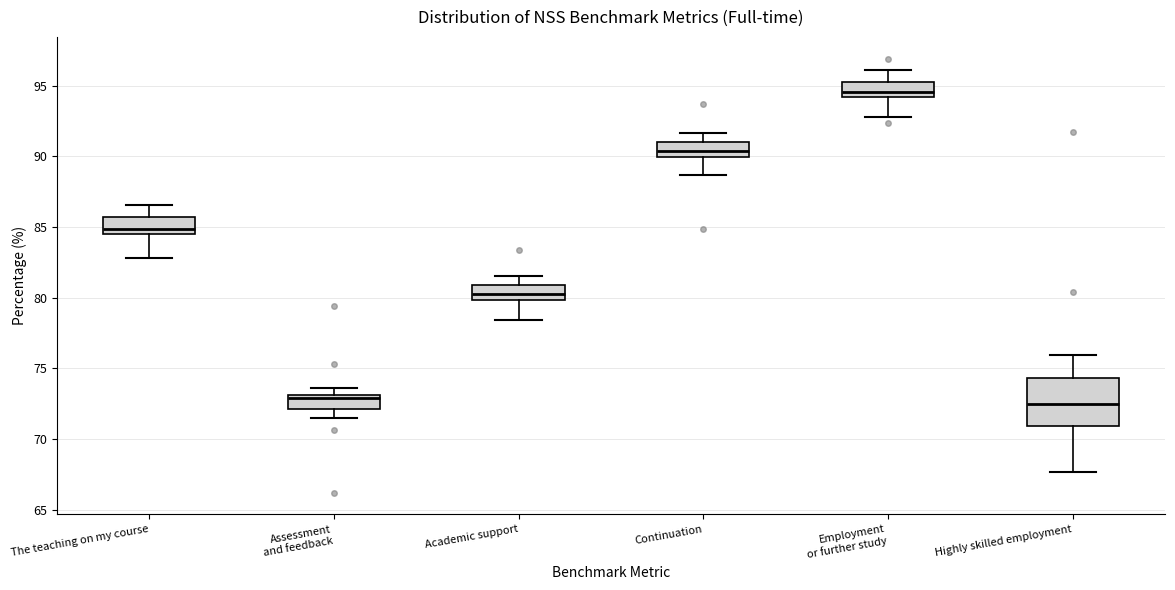

Where is the lower edge of the box for Highly skilled employment on the y-axis? The values are not printed on the chart, so give them approximately, as read against the axis.

71.0